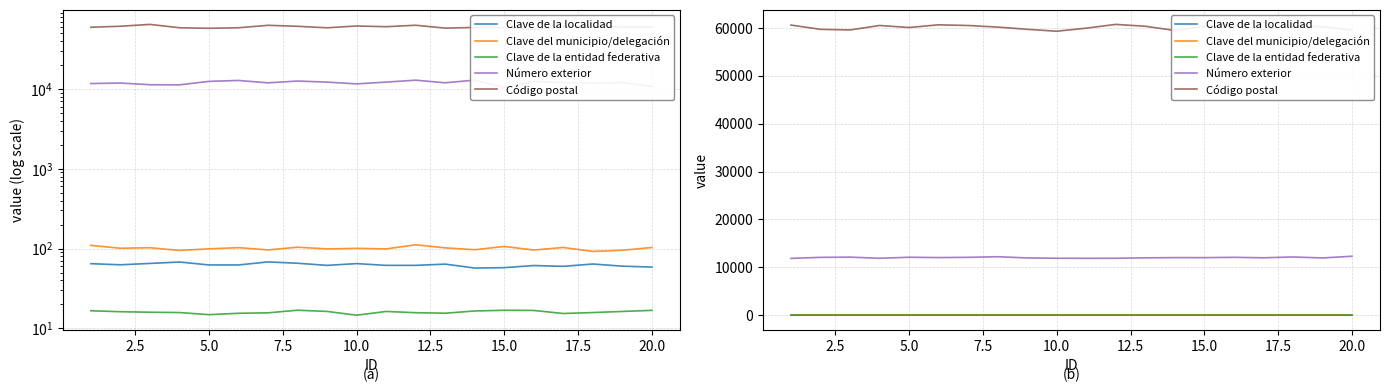

Is it true that Clave de la localidad equals 19.9 at 2.5?

False